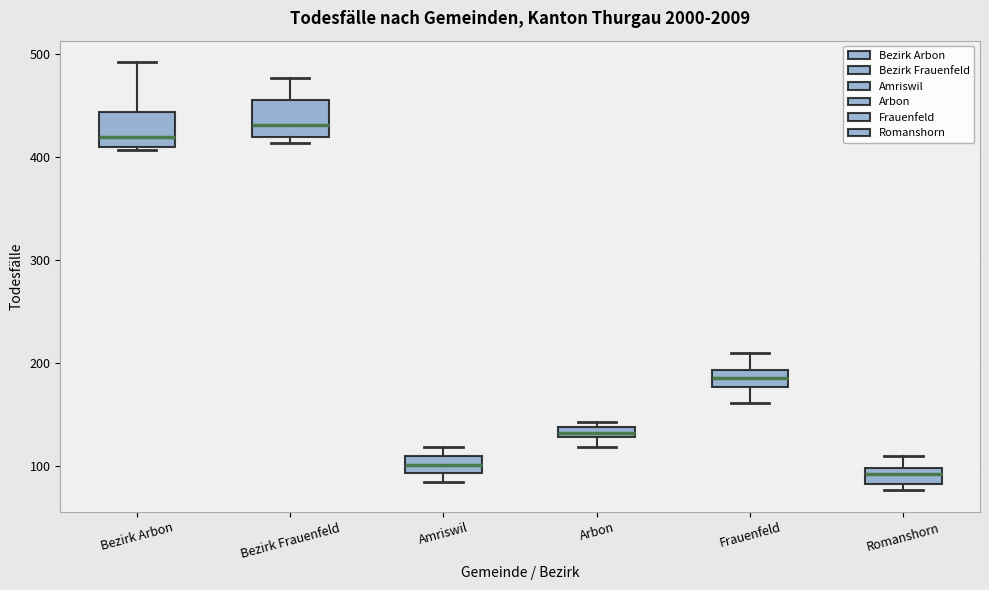

Where is the lower edge of the box for Arbon on the y-axis? The values are not printed on the chart, so give them approximately, as read against the axis.

130